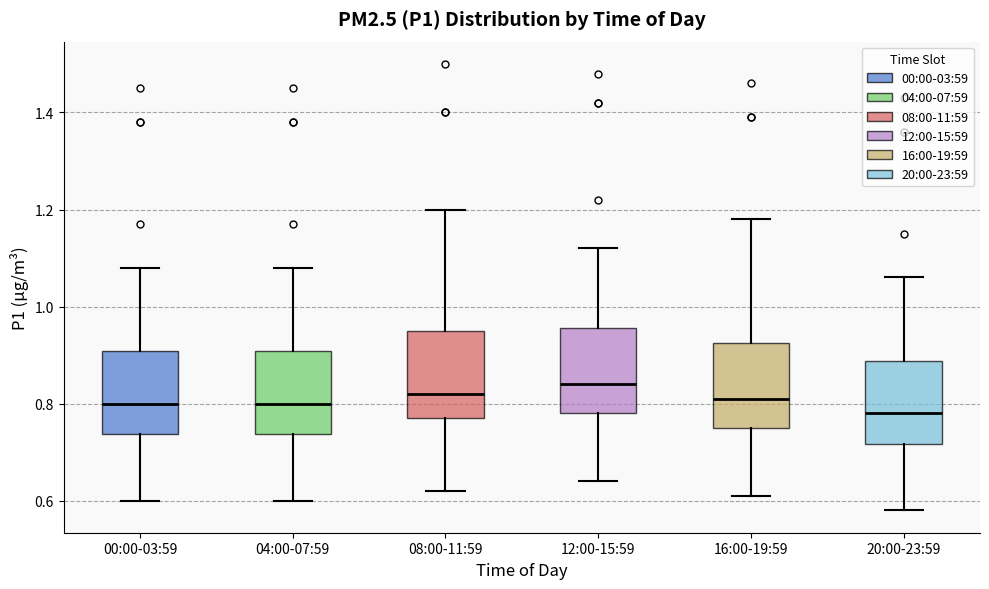

Where does the lower whisker of the box for 04:00-07:59 end on the y-axis? The values are not printed on the chart, so give them approximately, as read against the axis.

0.60